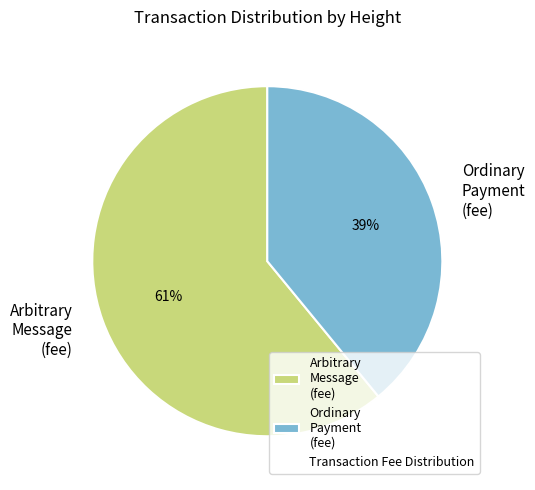

How many segments does this pie chart have?

2